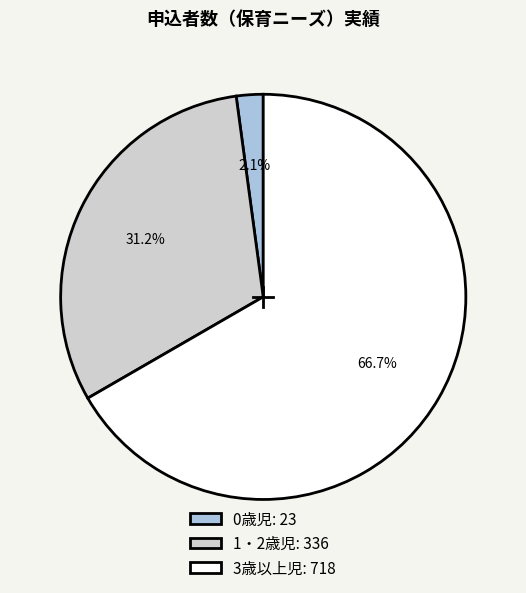

To the nearest percent, what is the average slice percentage?

33%